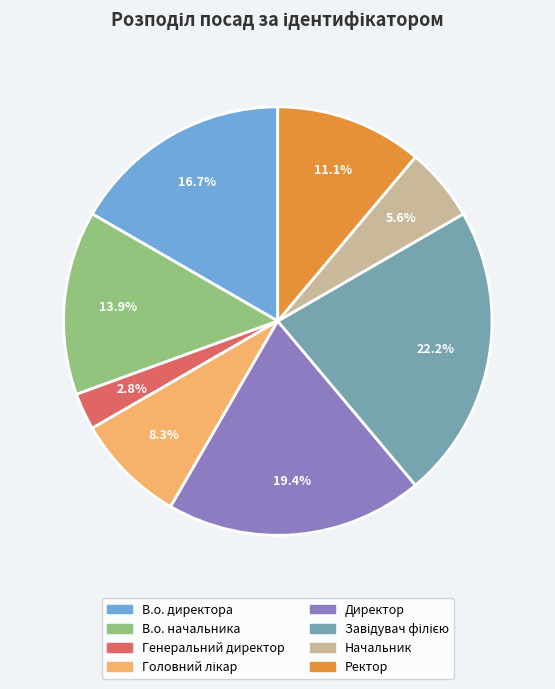

Which category has the smallest portion of the pie?

Генеральний директор